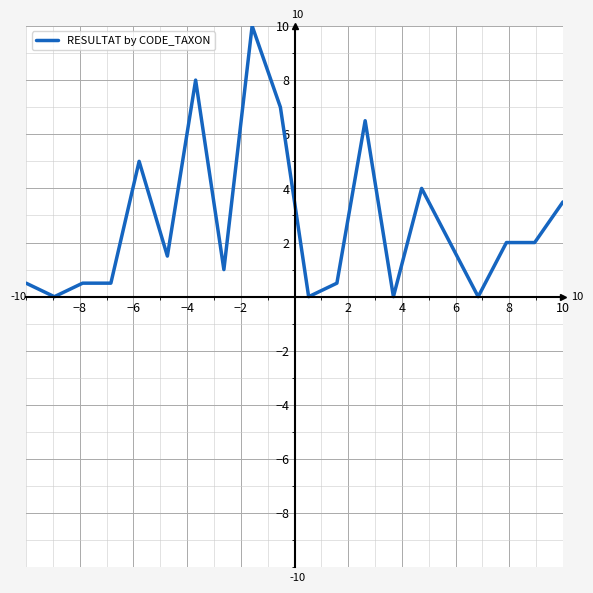

How many lines are shown in the chart?

1